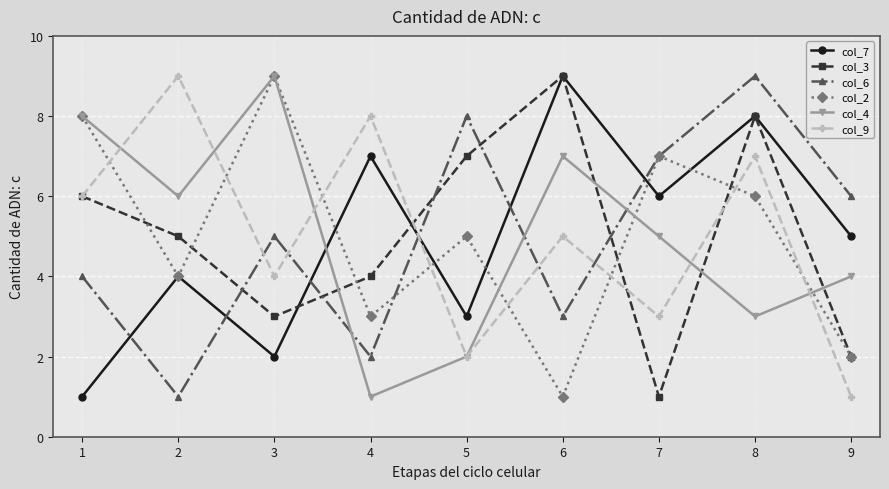

What is the value of the col_7 point at the 4th from the left?

7